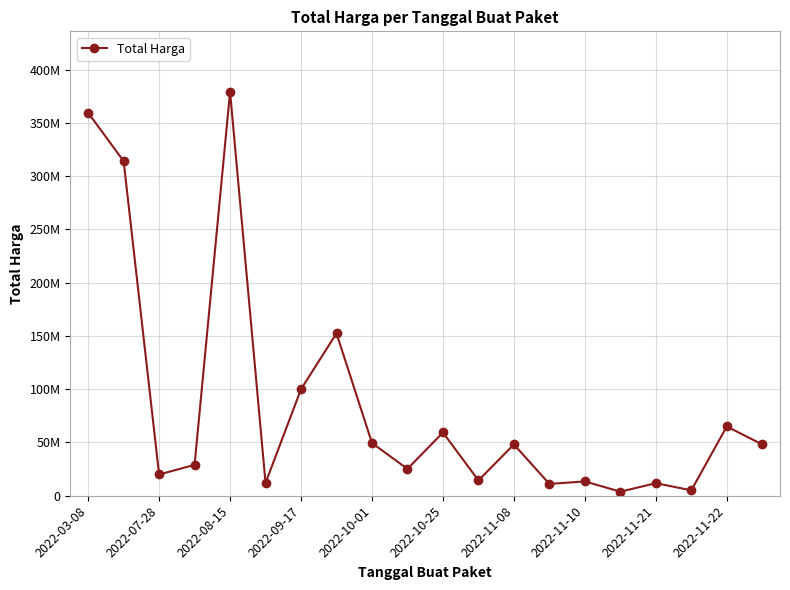

What is the difference between the maximum and minimum values?

375250000